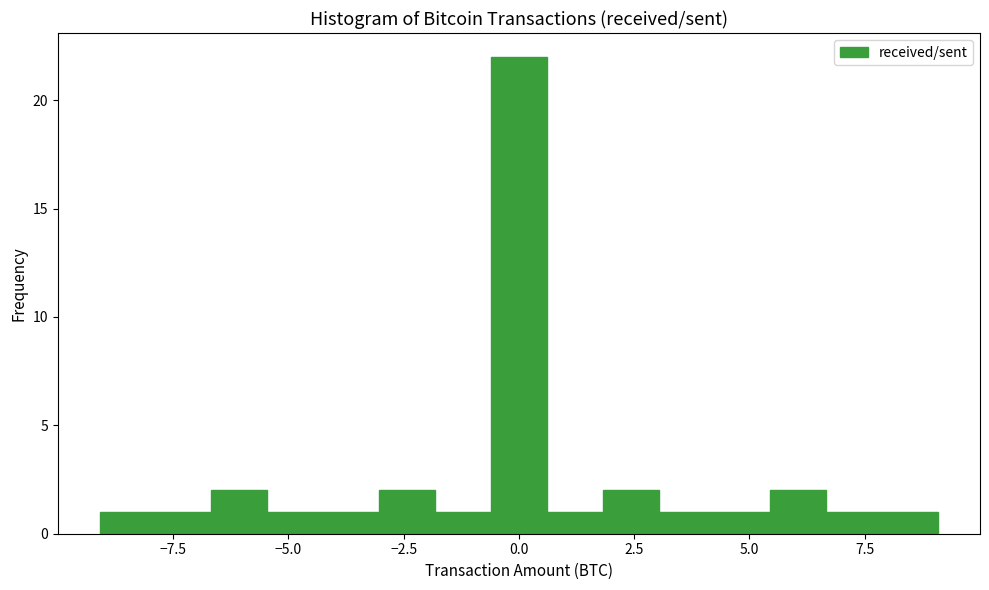

Around what value on the x-axis is the tallest bar? Give the approximate position of its centre, as read against the axis.

0.0